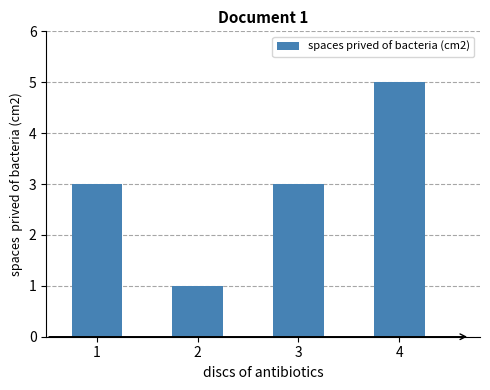

Reading right to left, transcribe all the data shown in this chart.

4=5	3=3	2=1	1=3